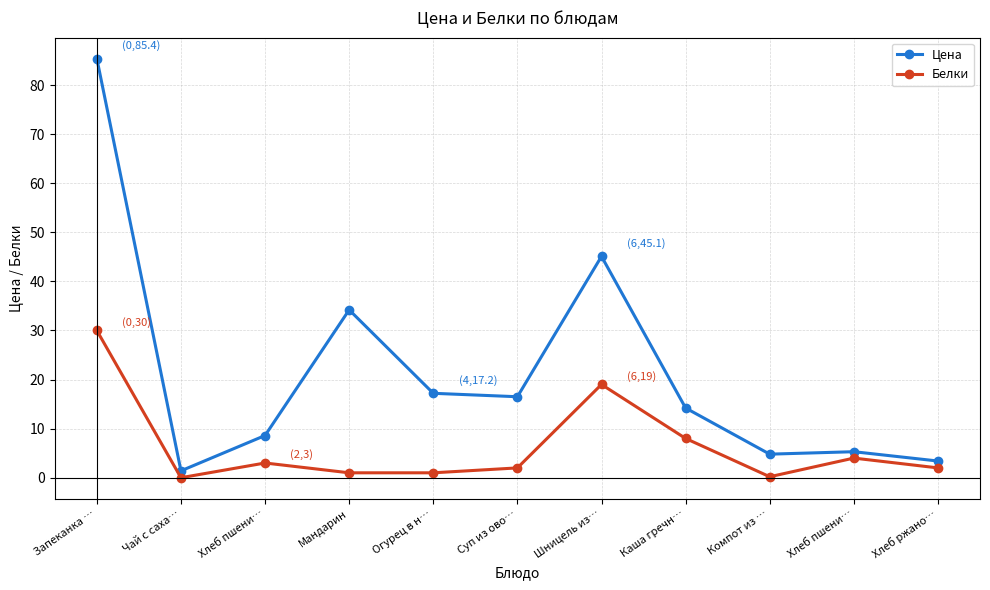

At which label does Цена first exceed 14?

Запеканка …